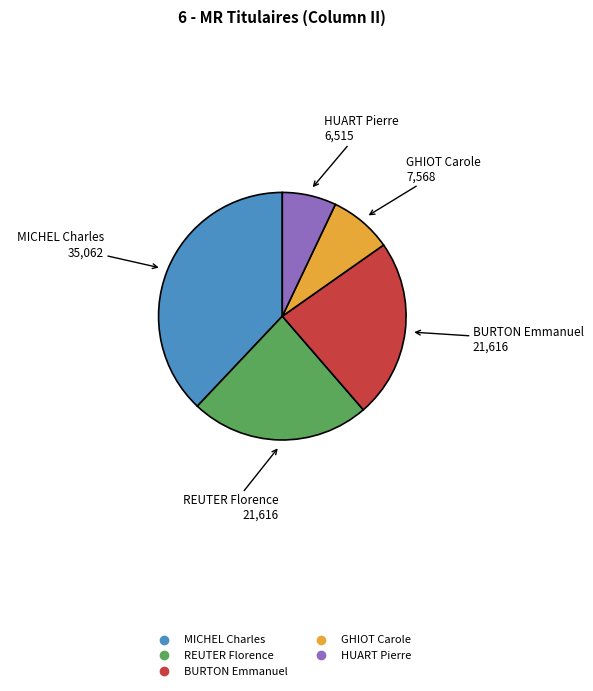

How many slices are in this pie chart?

5